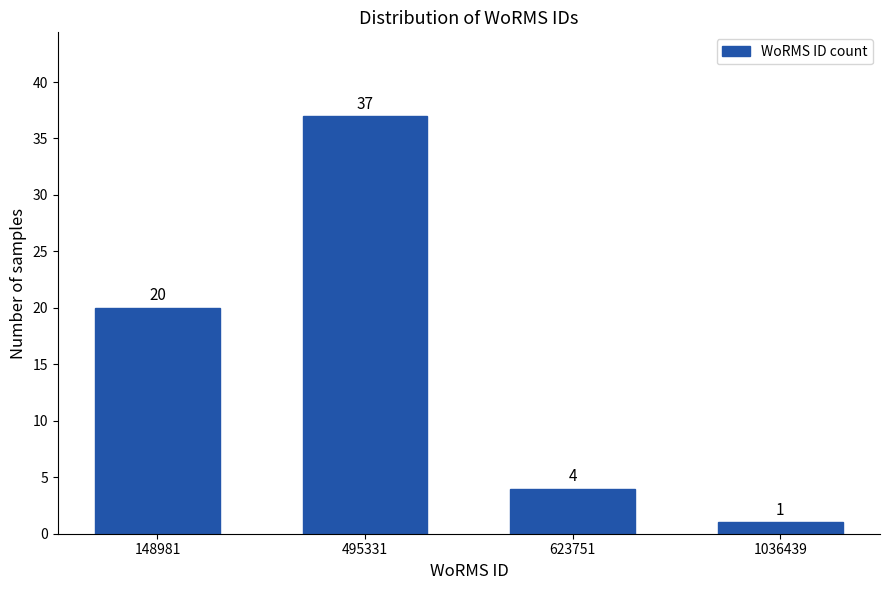

Reading left to right, extract all data points from this chart.

148981=20	495331=37	623751=4	1036439=1